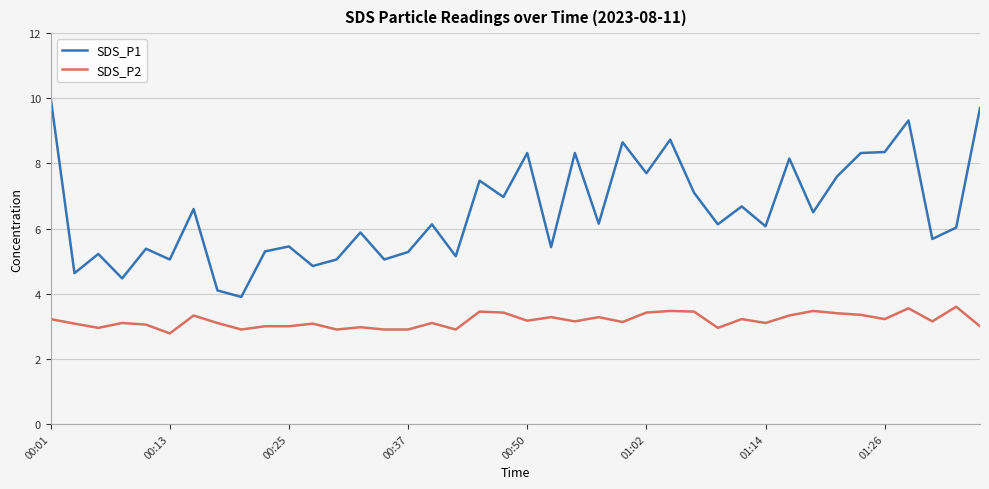

What is the minimum value shown in the chart?

2.8